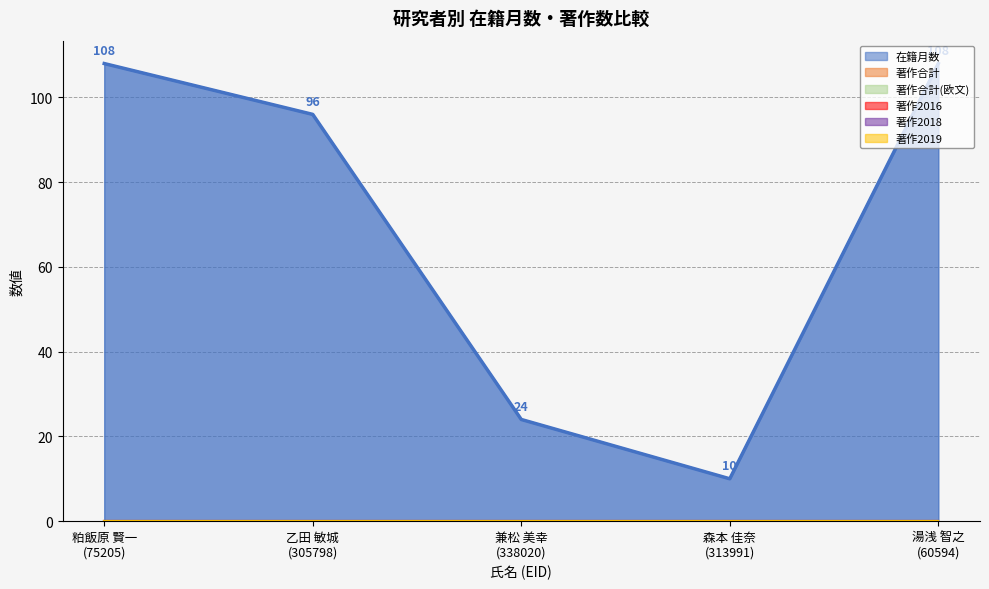

Is it true that 著作2019 equals 0 at 60594?

True